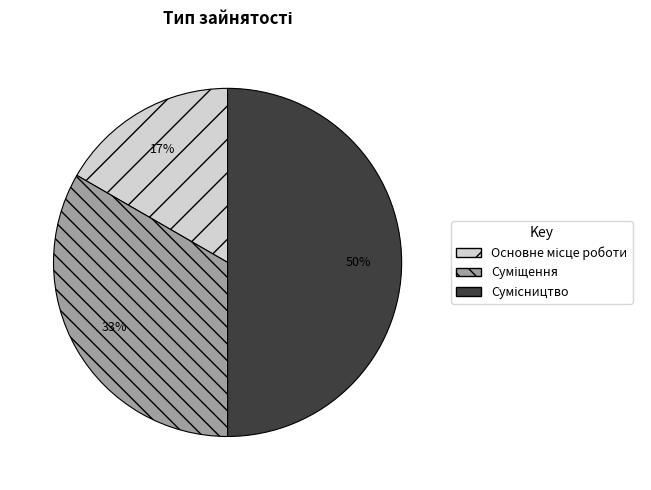

To the nearest percent, what is the average slice percentage?

33%